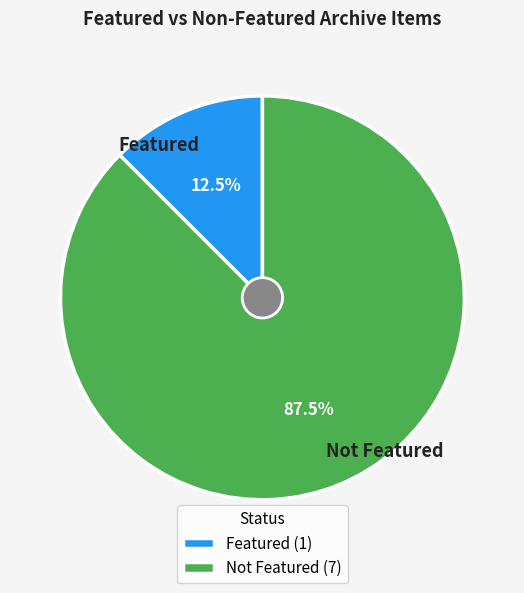

How much of the chart is everything except Featured?

87.5%